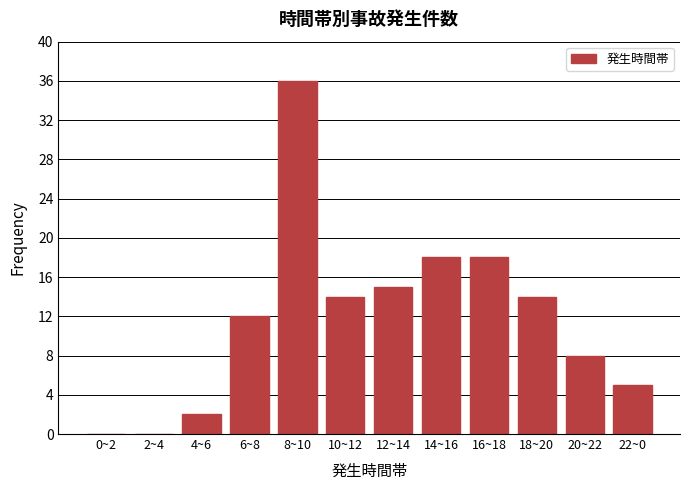

Reading right to left, transcribe all the data shown in this chart.

22~0=5	20~22=8	18~20=14	16~18=18	14~16=18	12~14=15	10~12=14	8~10=36	6~8=12	4~6=2	2~4=0	0~2=0